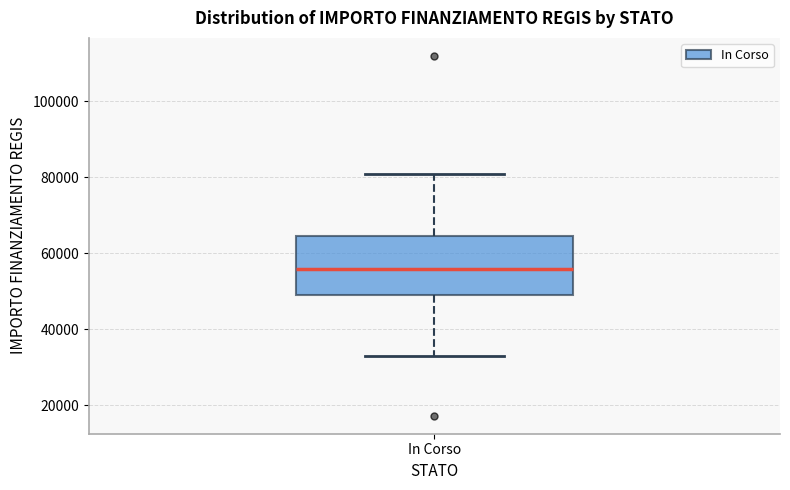

Read this box plot against the y-axis: the position of the median line, the range covered by the box, and the ends of both whiskers. The values are not printed on the chart, so give them approximately, as read against the axis.

median 56000, box 50000 to 64000, whiskers 32000 to 80000